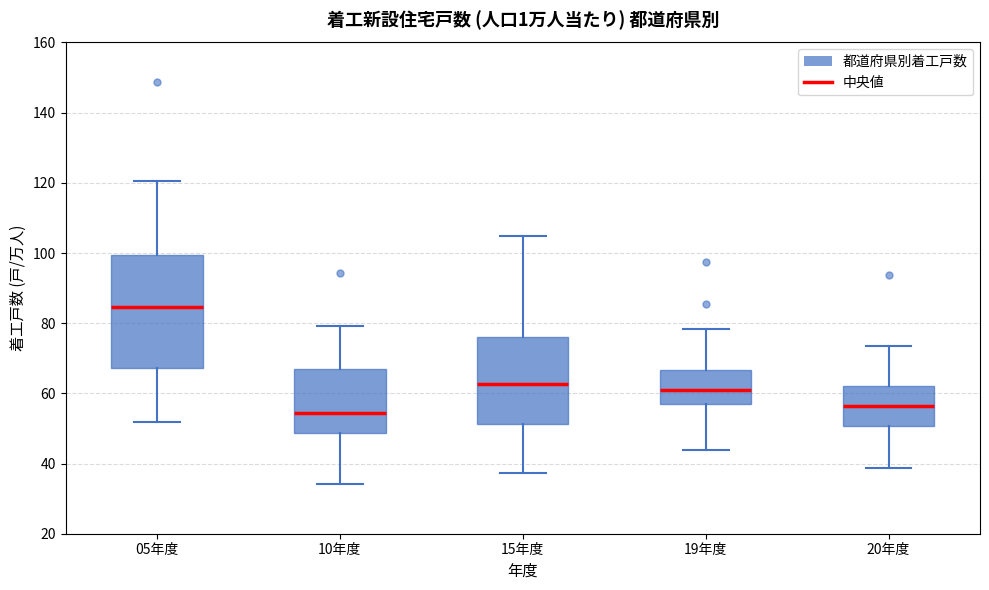

Reading left to right, transcribe this box plot: for each box, give where its median line is, the range the box spans, and where its two whiskers end, as read against the y-axis. The values are not printed on the chart, so give them approximately, as read against the axis.

05年度: median 84, box 68 to 100, whiskers 52 to 120
10年度: median 54, box 48 to 66, whiskers 34 to 80
15年度: median 62, box 52 to 76, whiskers 38 to 104
19年度: median 60, box 56 to 66, whiskers 44 to 78
20年度: median 56, box 50 to 62, whiskers 38 to 74